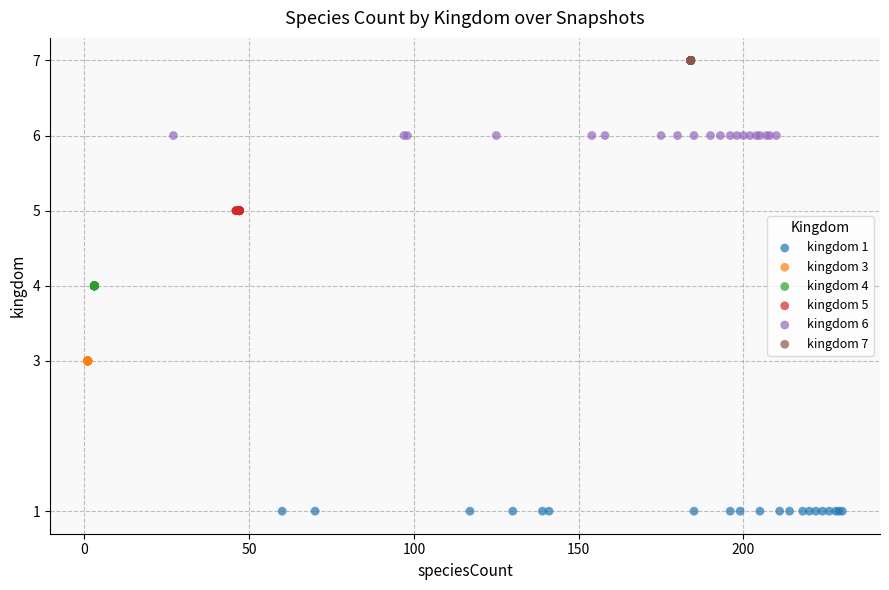

Which series reaches the maximum Y coordinate?

kingdom 7